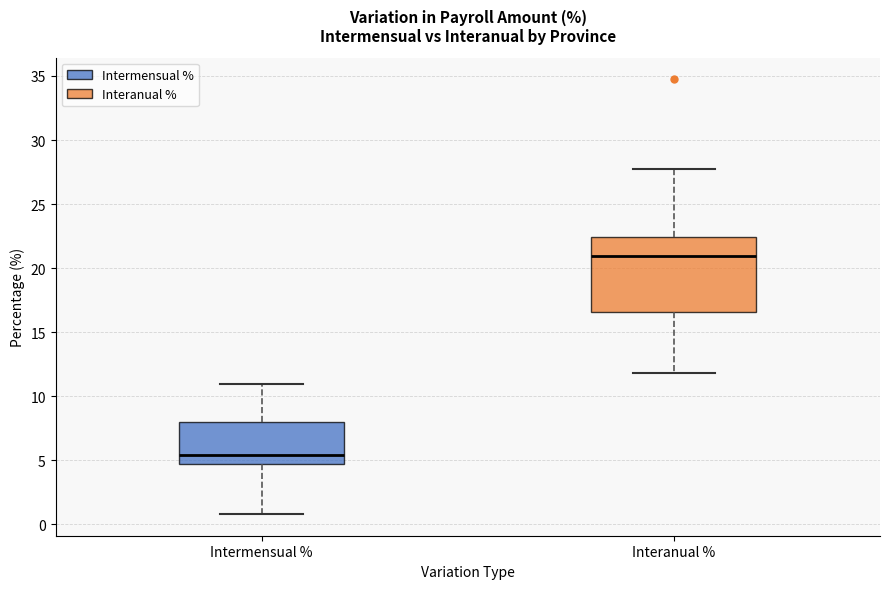

Which box has the lowest median line?

Intermensual %